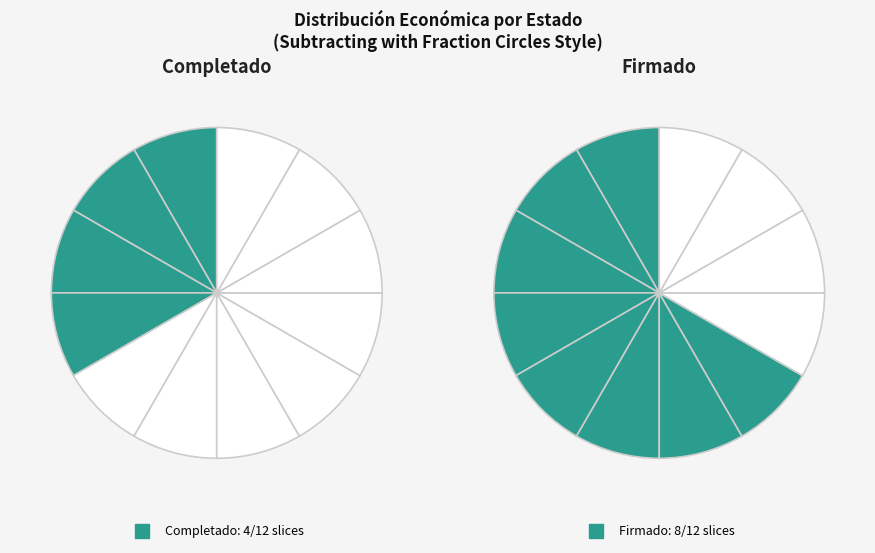

Does 34 account for over 50% of the chart?

No